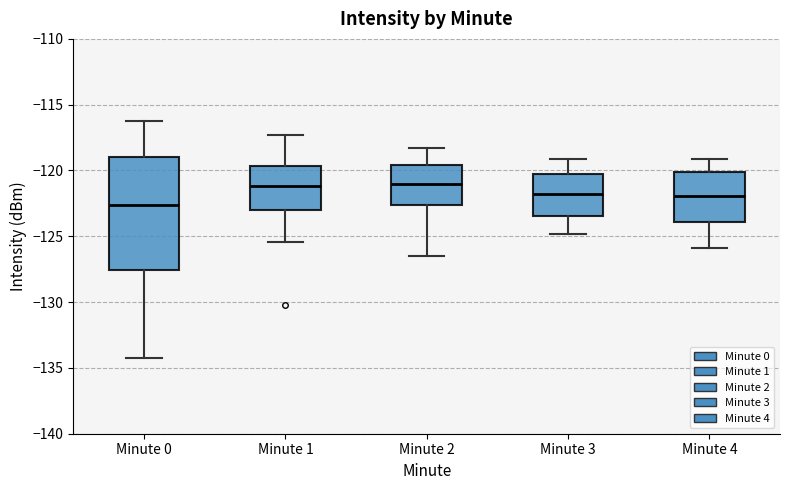

Comparing the boxes themselves (not the whiskers), which one is the tallest?

Minute 0